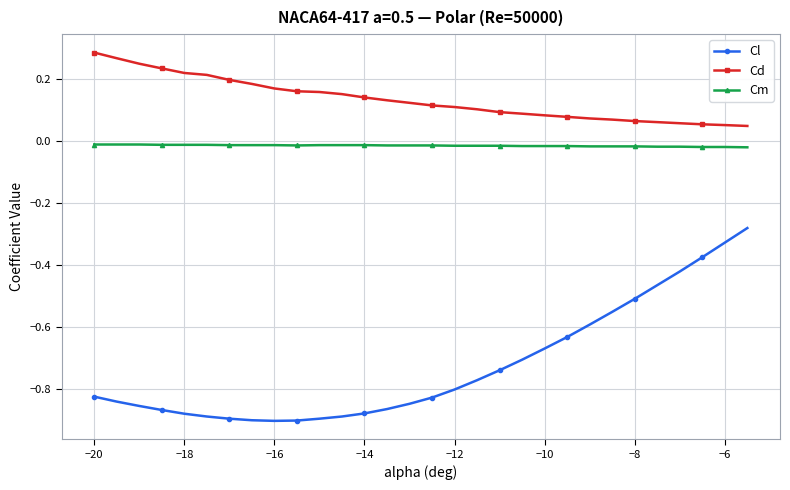

Which series has the largest total across all categories?

Cd